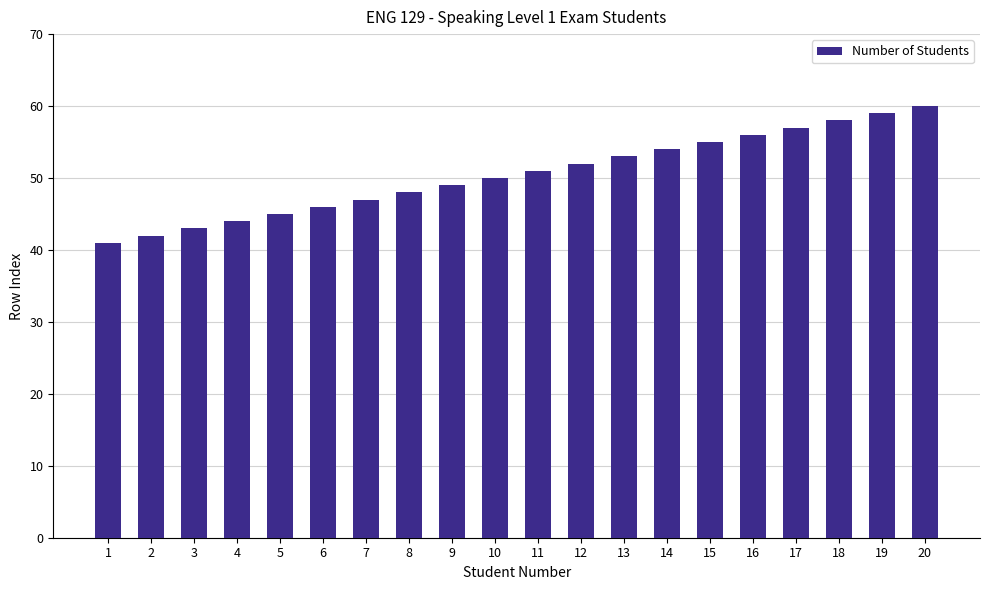

Count the number of data series in this chart.

1